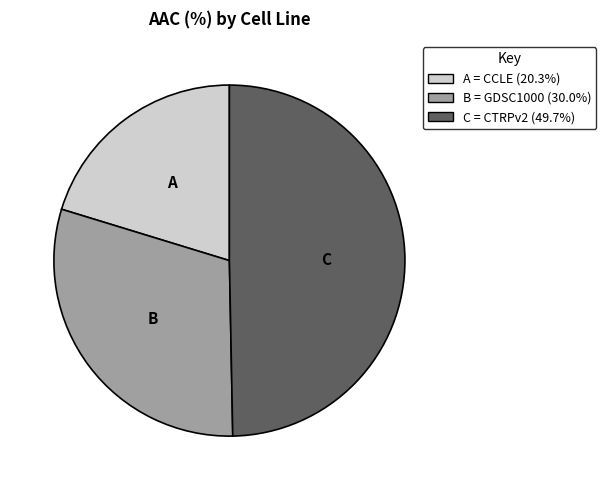

Count the number of slices in the pie.

3